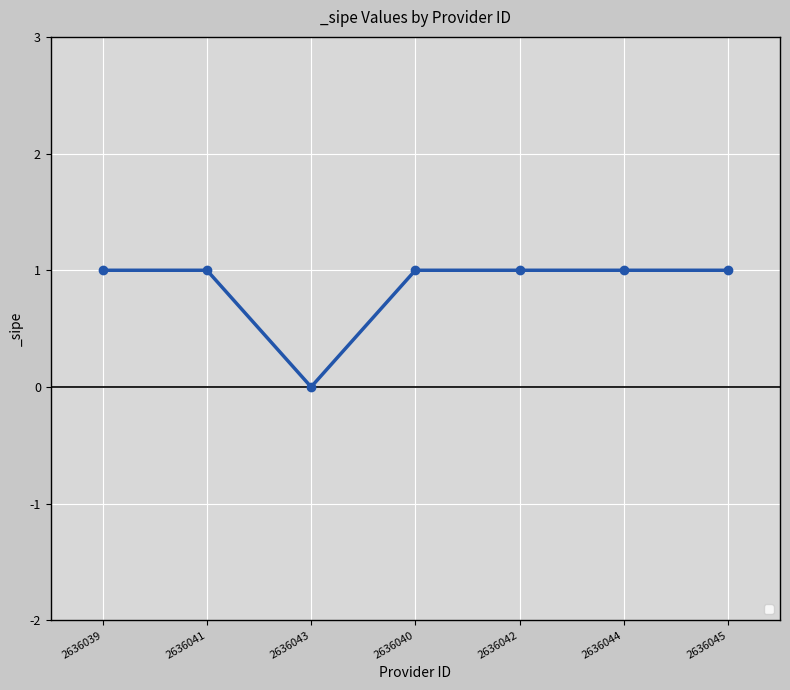

What position from the left is 2636045?

7